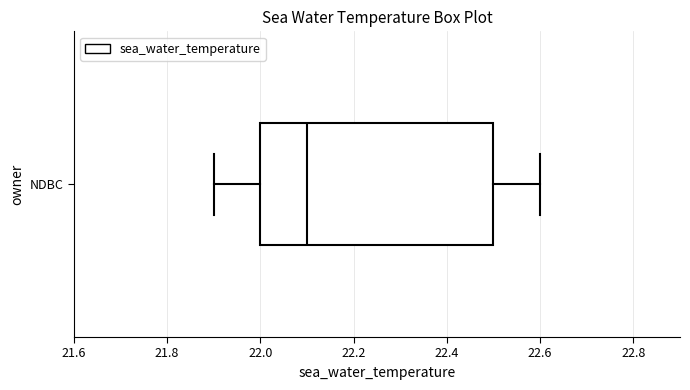

Where does the left whisker of the box for NDBC end on the x-axis? The values are not printed on the chart, so give them approximately, as read against the axis.

21.9